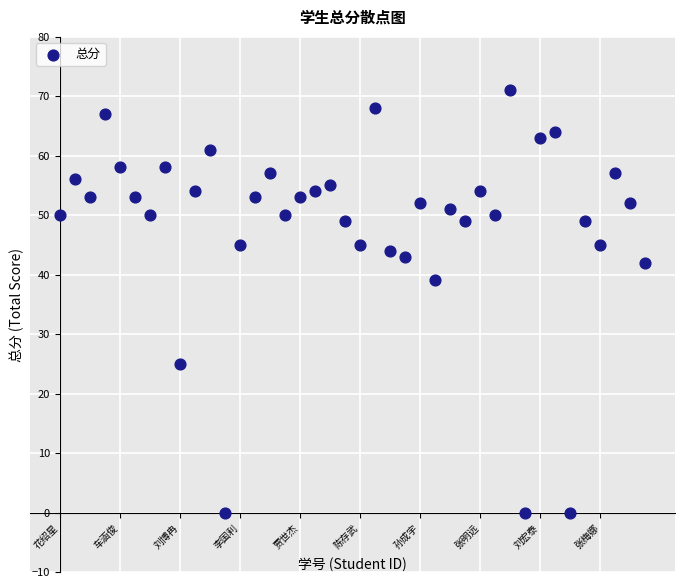

What Y value in the scatter plot is closest to 35?

39